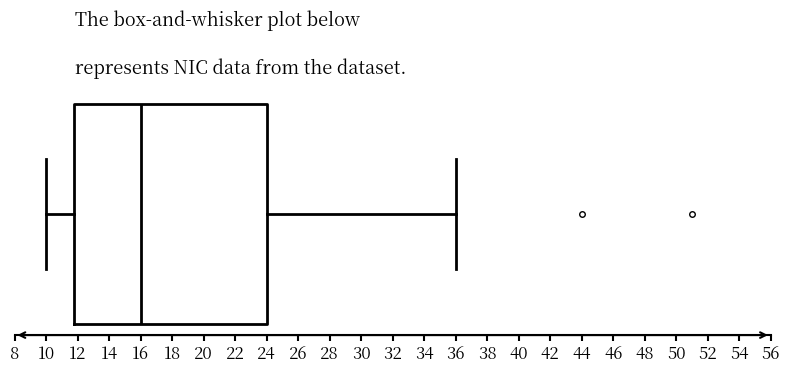

Where does the median line of the box sit on the x-axis? The values are not printed on the chart, so give them approximately, as read against the axis.

16.0